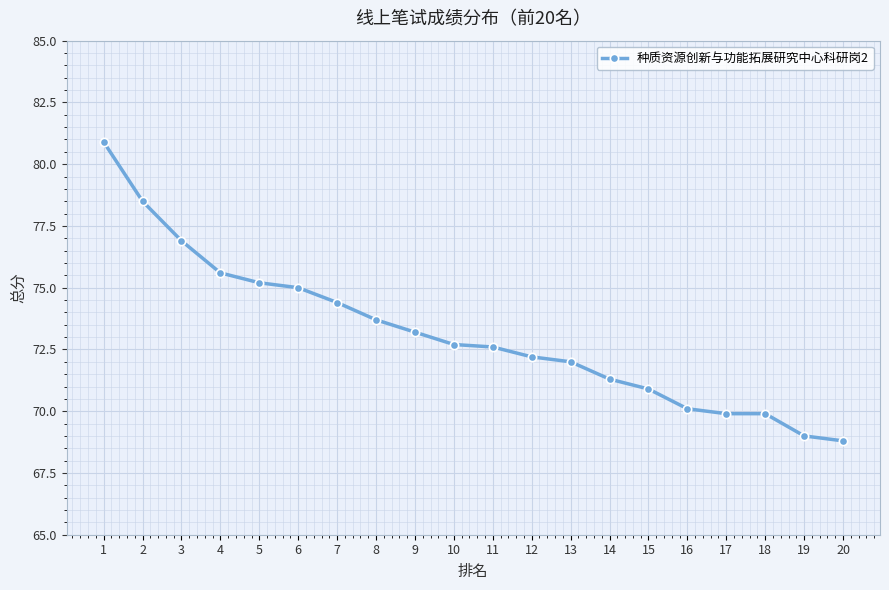

Between 11 and 19, which is larger?

11